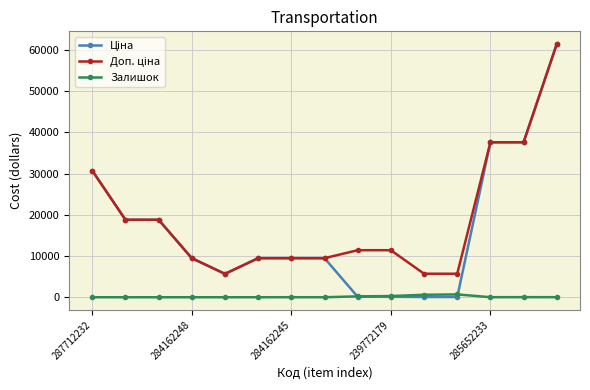

True or false: Залишок has more than 1 interior local peaks.

True